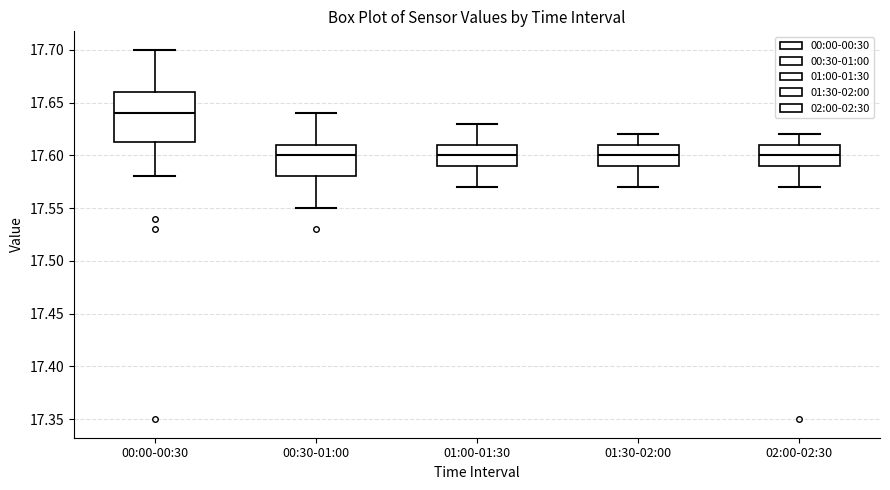

Where is the upper edge of the box for 00:30-01:00 on the y-axis? The values are not printed on the chart, so give them approximately, as read against the axis.

17.610